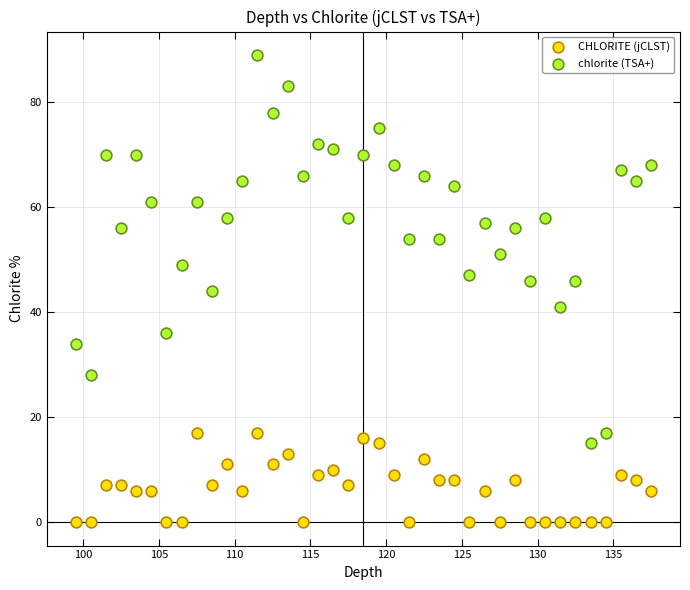

Which series contains the highest Y value?

chlorite (TSA+)